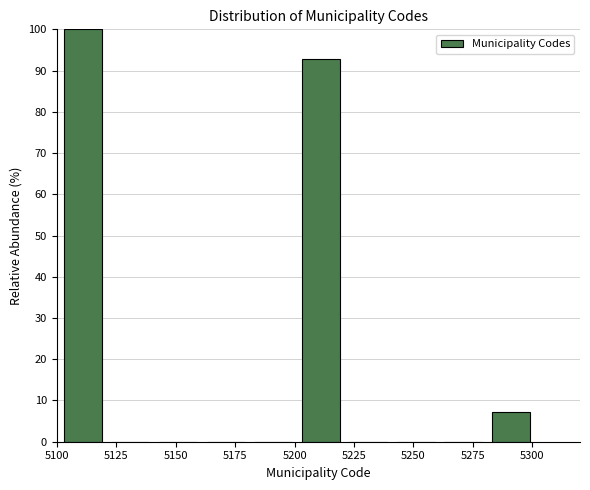

How tall is the bar that spans 5101 to 5121 on the x-axis? Neither the bar edges nor the heights are printed on the chart, so give them approximately, as read against the axes.

100